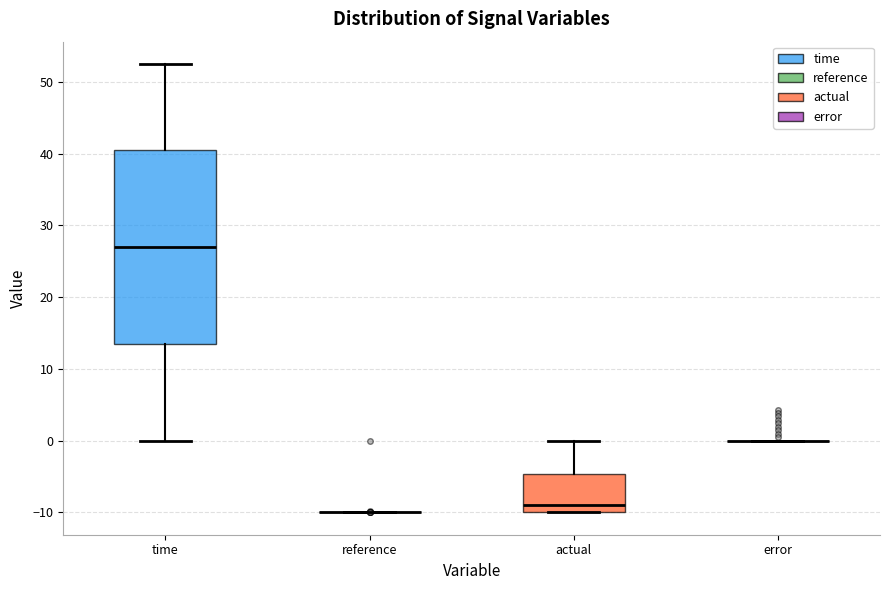

Reading left to right, read every box against the y-axis: the position of its median line, the range the box covers, and the ends of its whiskers. The values are not printed on the chart, so give them approximately, as read against the axis.

time: median 27, box 14 to 41, whiskers 0 to 53
reference: box collapsed to a line at -10, whiskers -10 to -10
actual: median -9, box -10 to -5, whiskers -10 to 0
error: box collapsed to a line at 0, whiskers 0 to 0